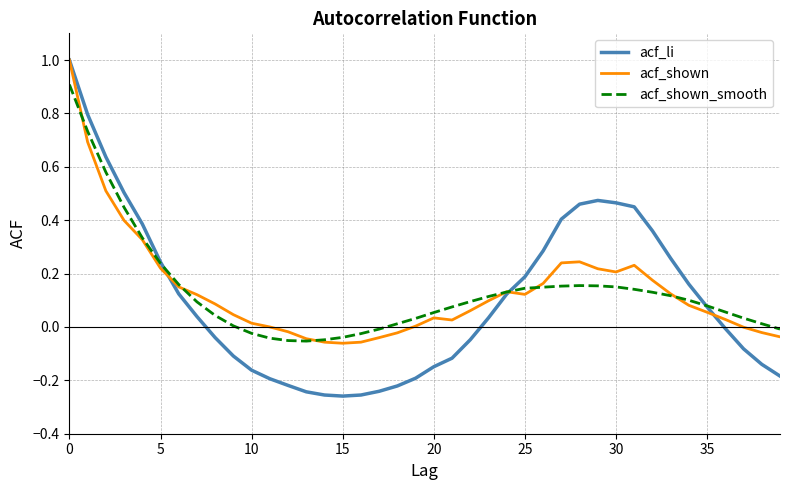

How many times do acf_li and acf_shown_smooth cross each other?

3